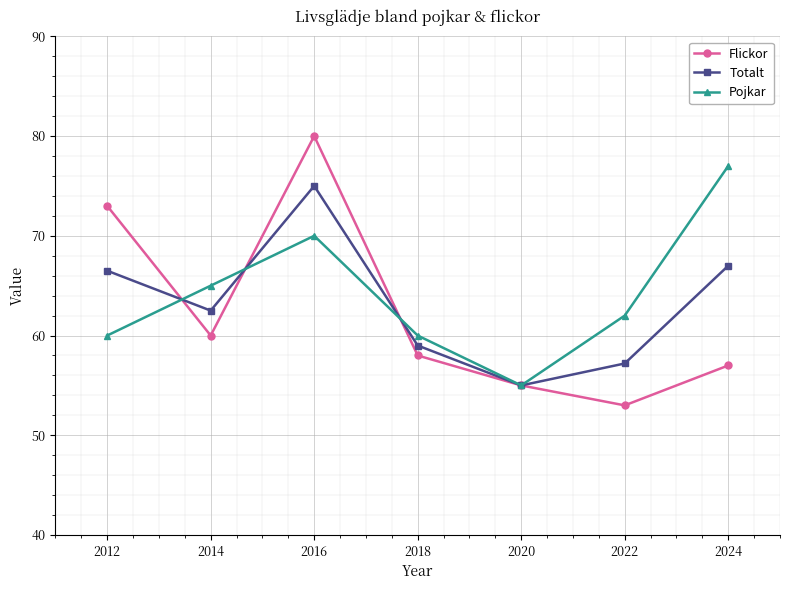

How many distinct data groups are displayed?

3